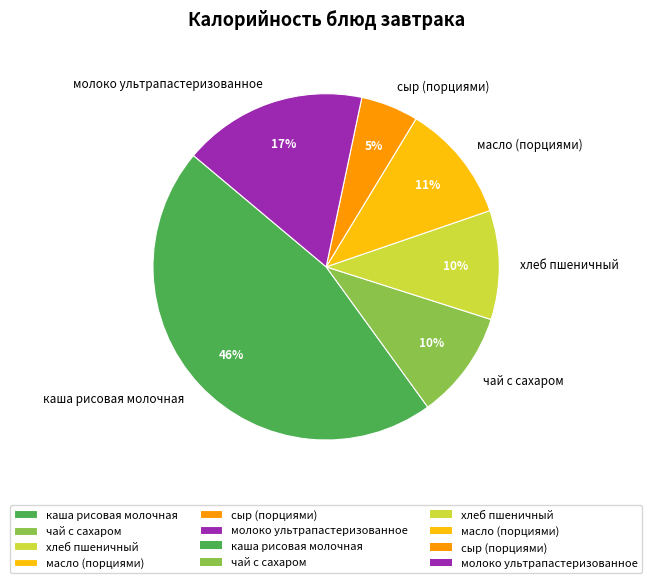

True or false: хлеб пшеничный accounts for 2% of the total.

False